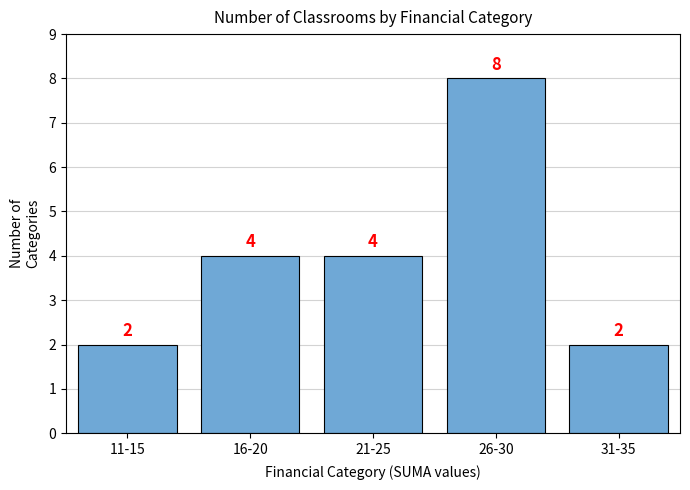

Reading left to right, transcribe all the data shown in this chart.

2	4	4	8	2